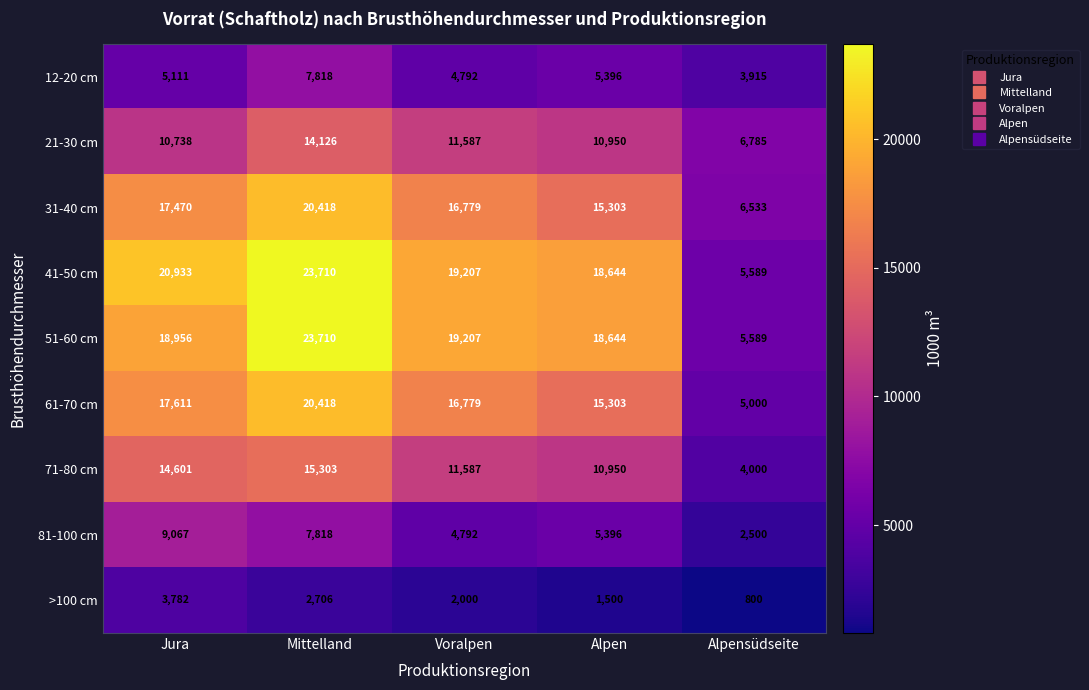

What is the difference between the highest and lowest values at Alpensüdseite?

5985